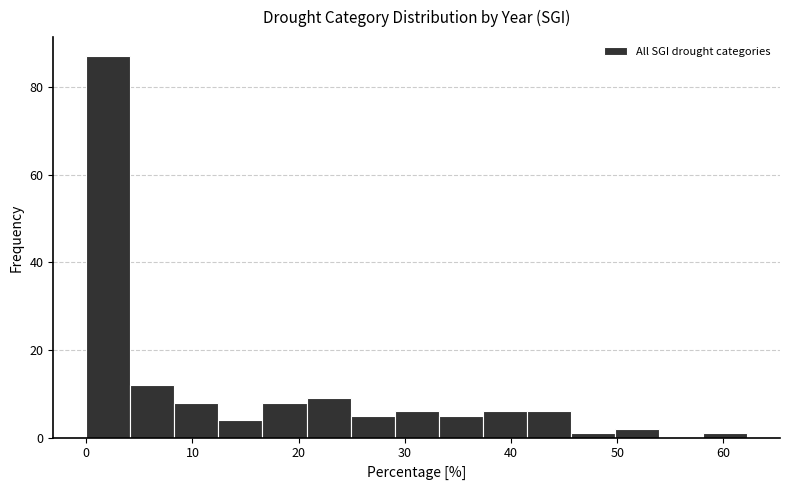

Reading left to right, list every bar in this chart as the range it spans on the x-axis followed by its height. Neither the bar edges nor the heights are printed on the chart, so give them approximately, as read against the axes.

0 to 4: 88
4 to 8: 12
8 to 12: 8
12 to 17: 4
17 to 21: 8
21 to 25: 10
25 to 29: 6
29 to 33: 6
33 to 37: 6
37 to 41: 6
41 to 46: 6
46 to 50: under 2
50 to 54: 2
54 to 58: 0
58 to 62: under 2